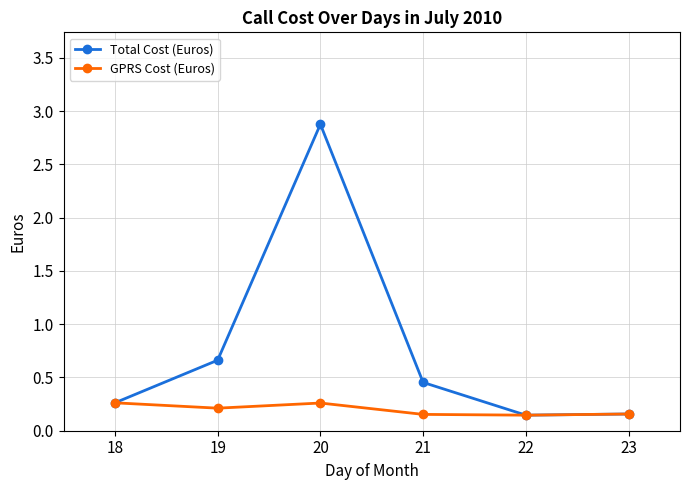

Which series has the largest total across all categories?

Total Cost (Euros)